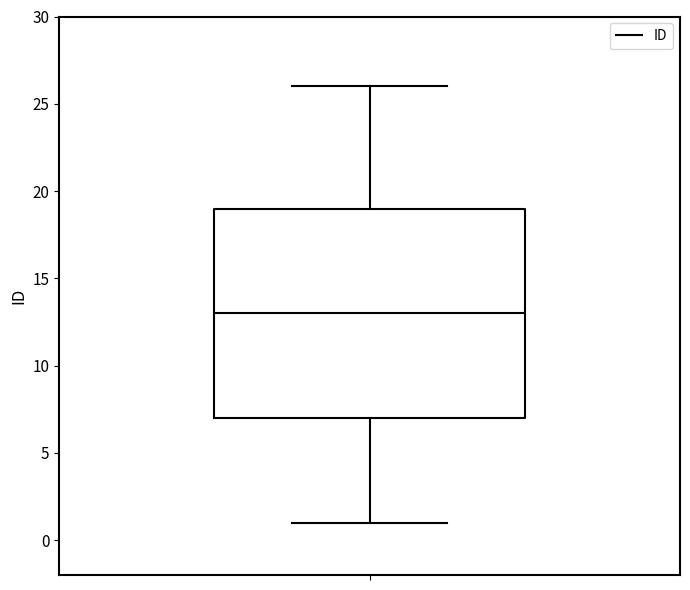

Transcribe this box plot: give where the median line is, the range the box spans, and where the two whiskers end, as read against the y-axis. The values are not printed on the chart, so give them approximately, as read against the axis.

median 13, box 7 to 19, whiskers 1 to 26